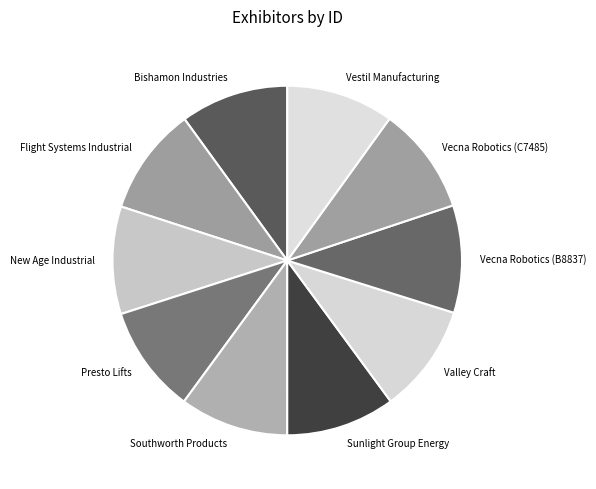

Combined, do Bishamon Industries and New Age Industrial account for over 50%?

No